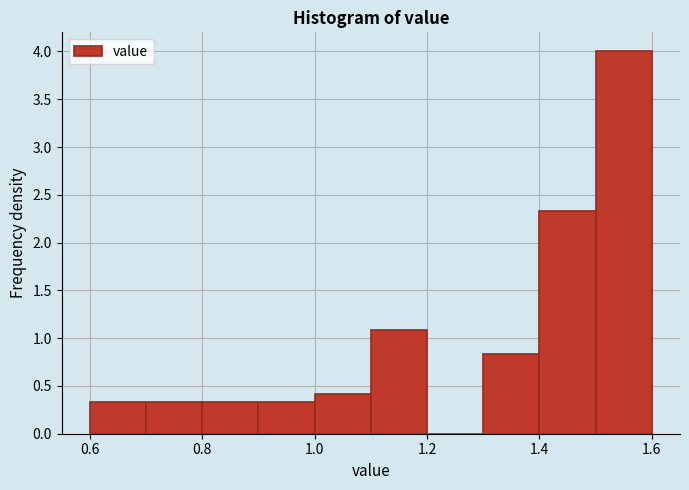

Over which range of the x-axis is the bar tallest?

1.5 to 1.6